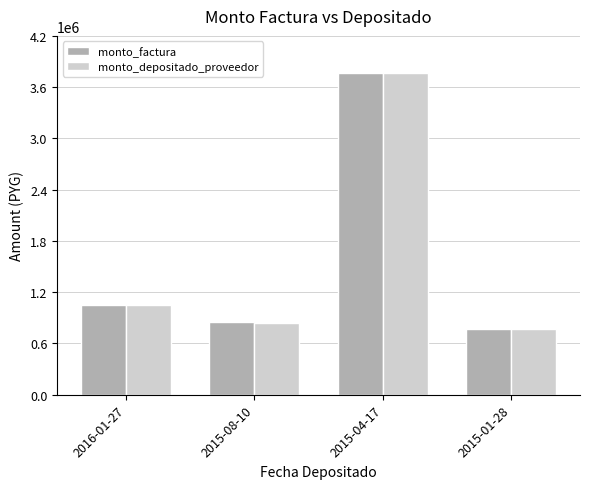

Where is monto_depositado_proveedor nearest to the value 2263651?

2016-01-27